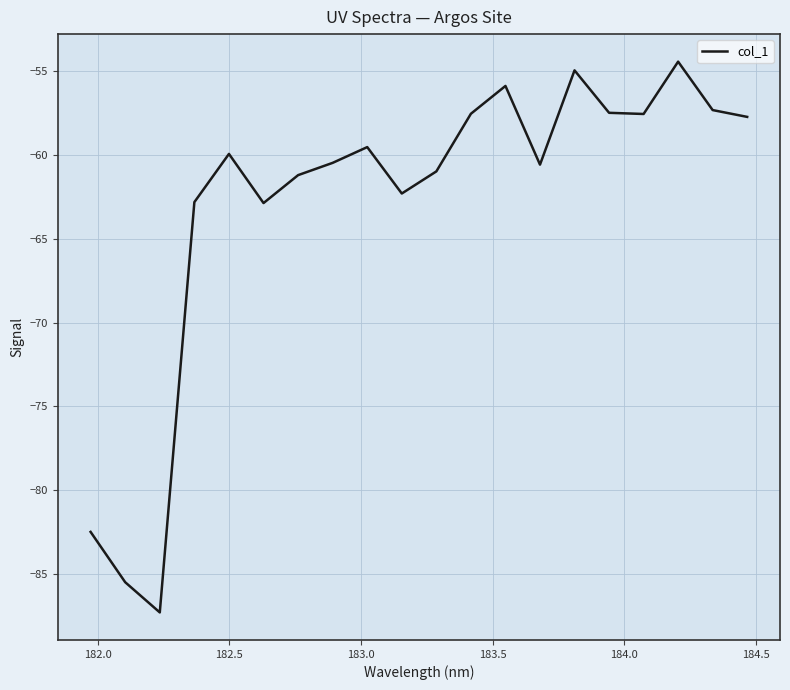

What is the greatest value displayed?

-54.4